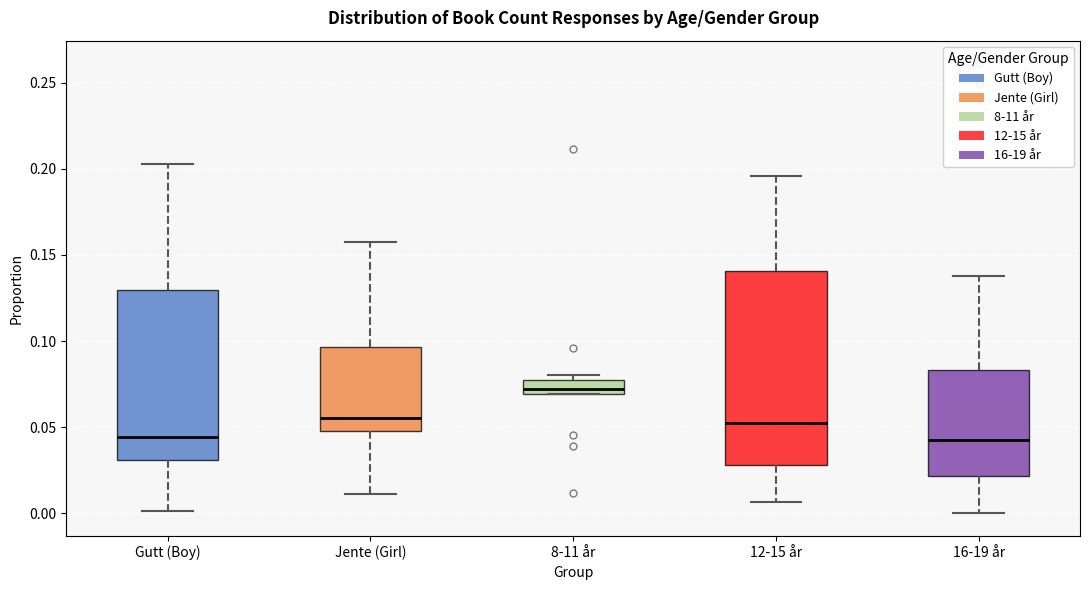

Which box's median line is the highest?

8-11 år